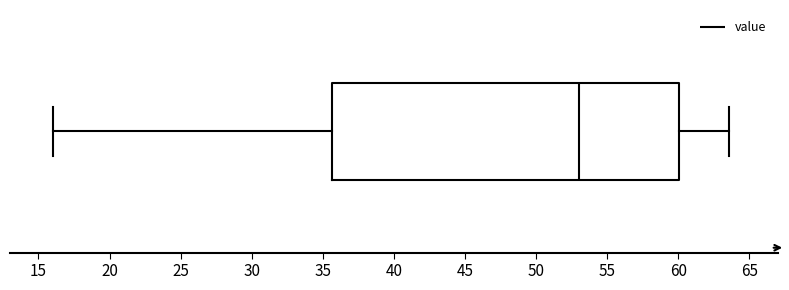

Transcribe this box plot: give where the median line is, the range the box spans, and where the two whiskers end, as read against the x-axis. The values are not printed on the chart, so give them approximately, as read against the axis.

median 53.0, box 35.5 to 60.0, whiskers 16.0 to 63.5